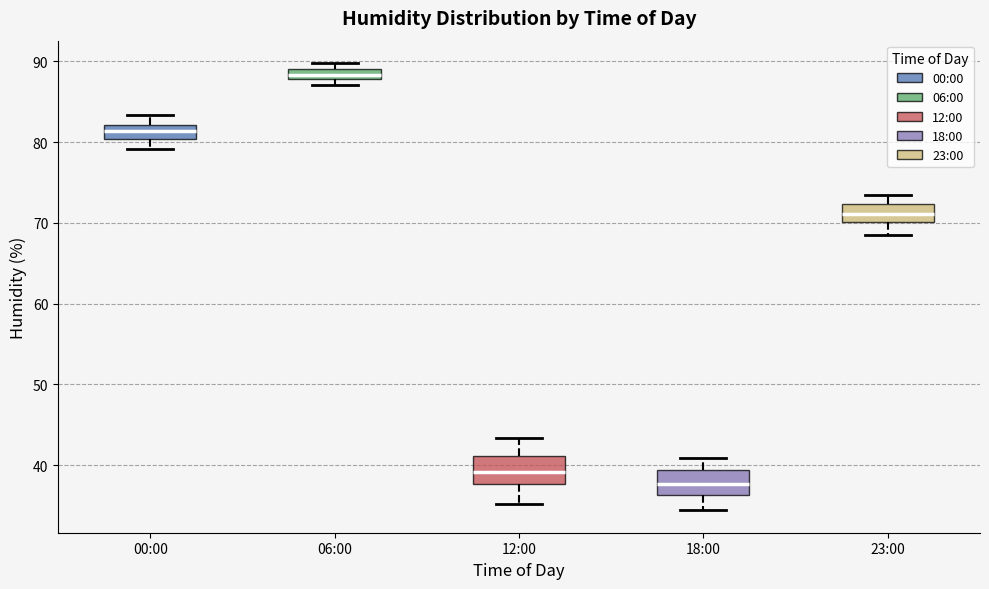

Where is the upper edge of the box for 12:00 on the y-axis? The values are not printed on the chart, so give them approximately, as read against the axis.

41